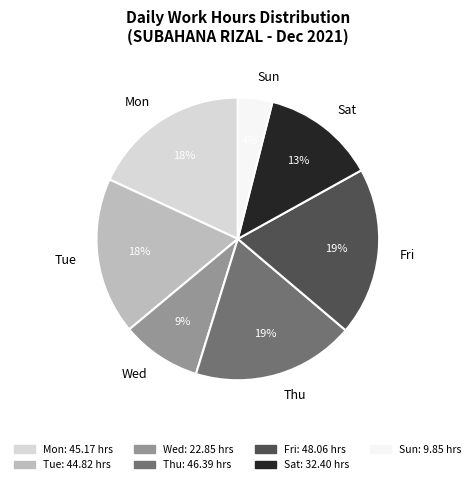

Which category has the smallest portion of the pie?

Sun